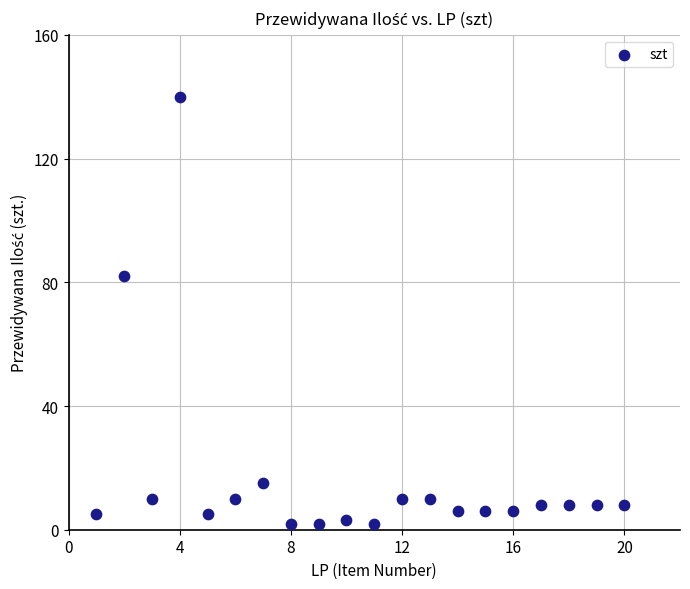

What is the range of X values (max minus min)?

19